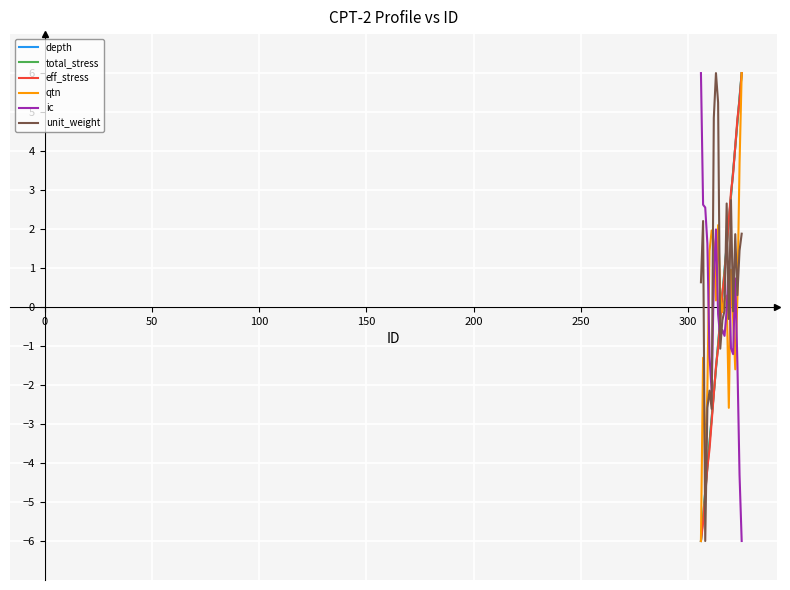

Which series ends up on top after the final intersection of depth and unit_weight?

depth